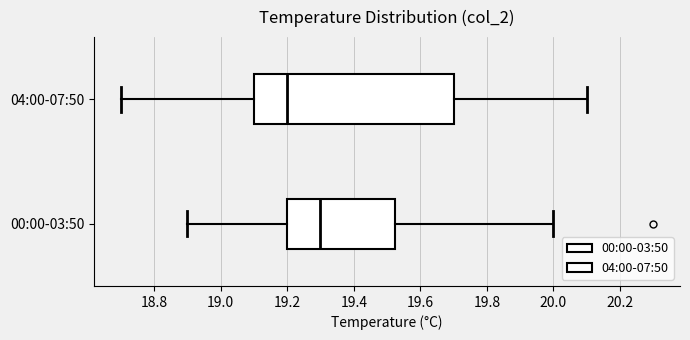

Where does the left whisker of the box for 00:00-03:50 end on the x-axis? The values are not printed on the chart, so give them approximately, as read against the axis.

18.90